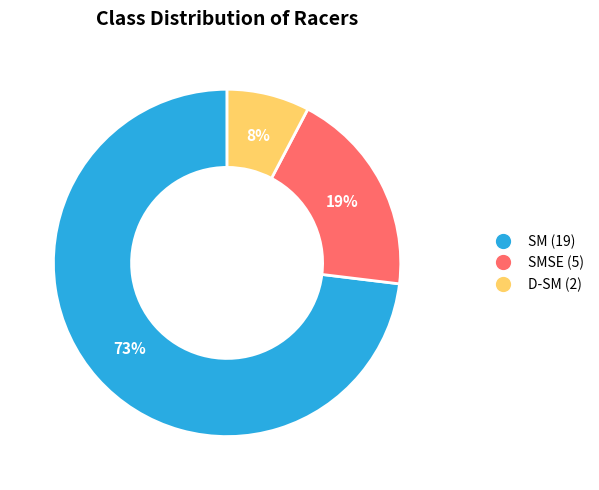

Is there a majority slice in this chart?

Yes